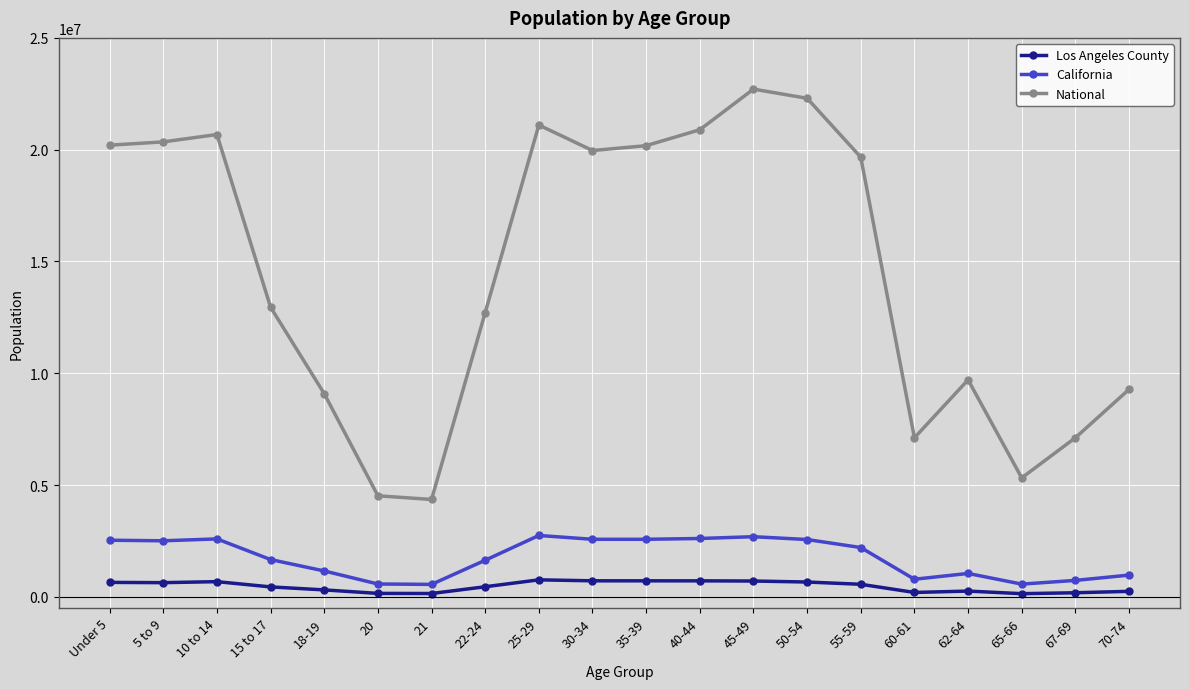

What is the maximum value shown in the chart?

22708591